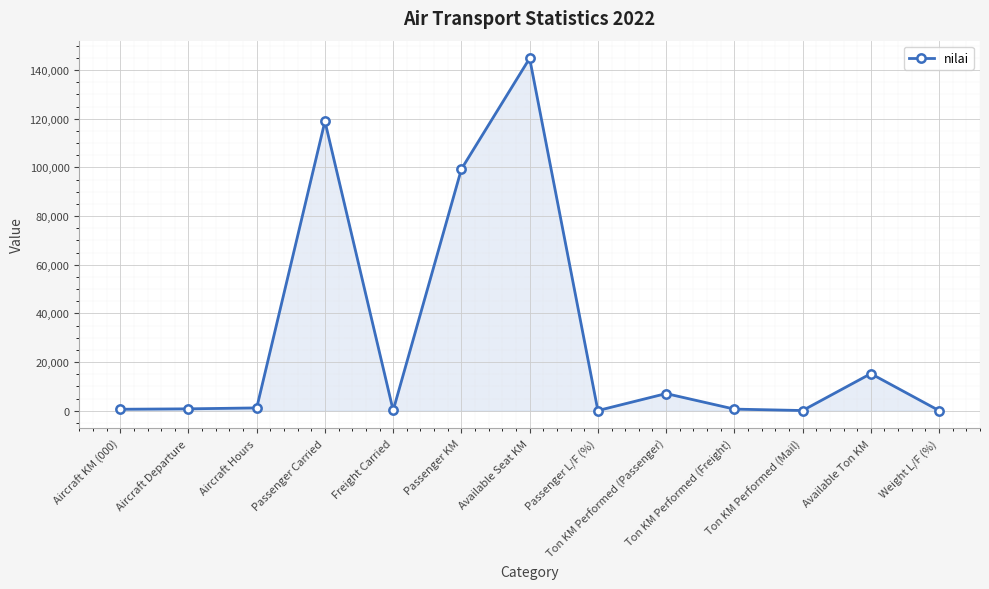

What is the difference between the second highest and second lowest values?

118872.4